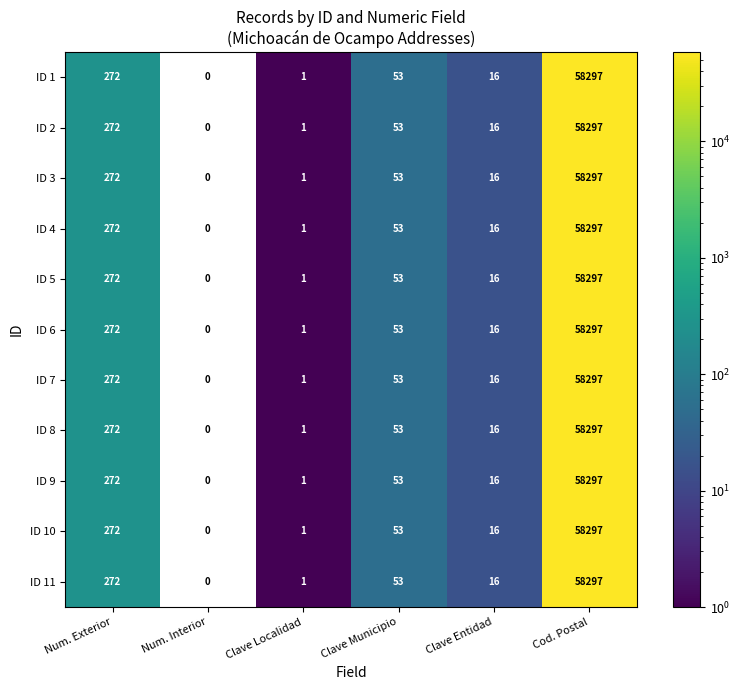

Is it true that ID 1 equals 22 at Clave Entidad?

False